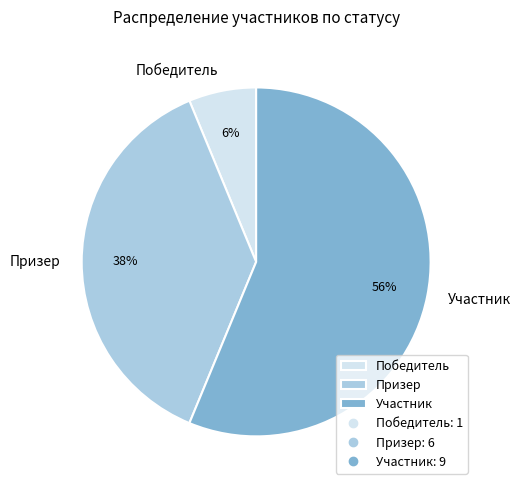

The Участник slice represents 56% of the pie. True or false?

True